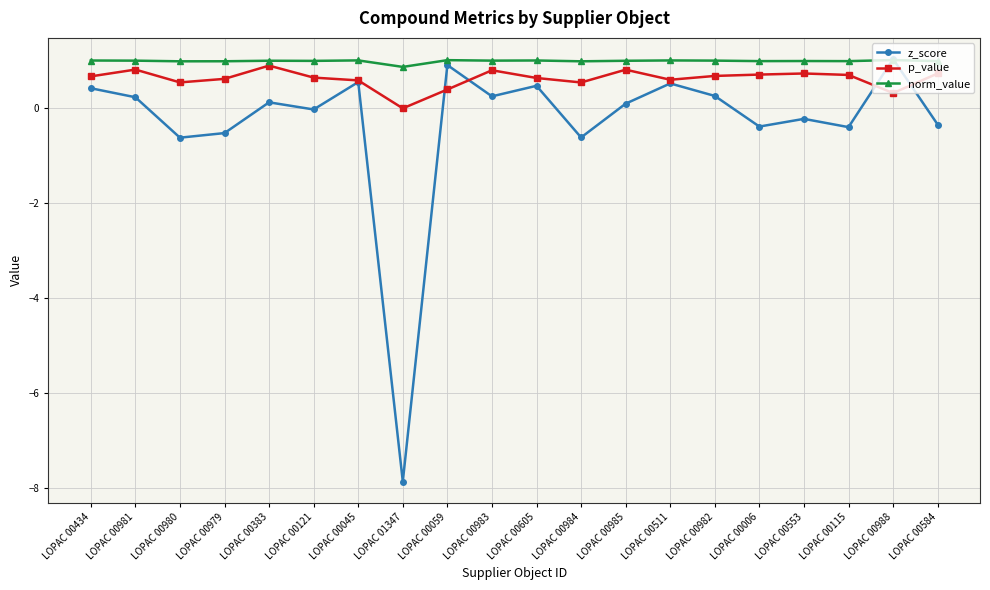

What is the difference between the highest and lowest values at LOPAC 00980?

1.6